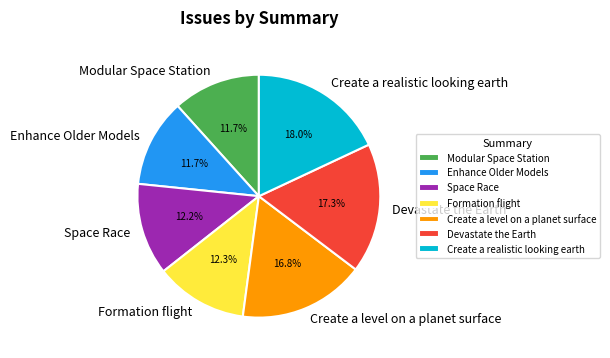

The Devastate the Earth slice represents 17% of the pie. True or false?

True